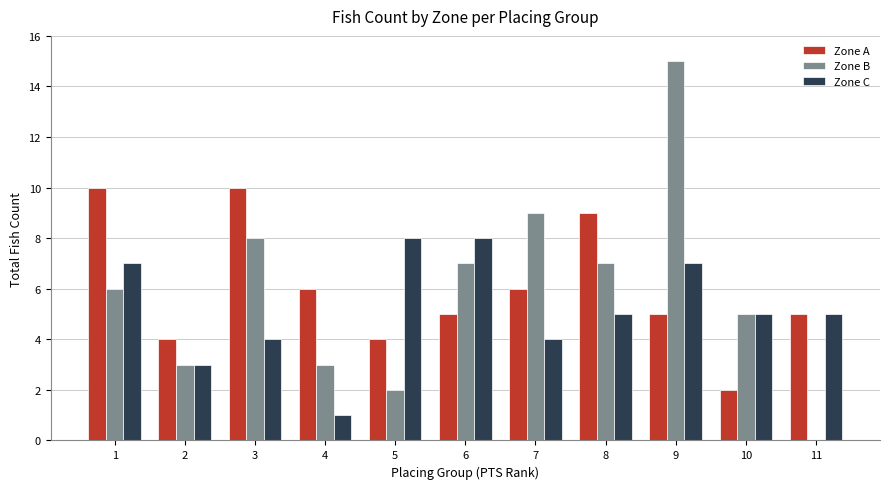

Reading right to left, what are all the values shown in this chart?

Zone A: 5	2	5	9	6	5	4	6	10	4	10
Zone B: 0	5	15	7	9	7	2	3	8	3	6
Zone C: 5	5	7	5	4	8	8	1	4	3	7